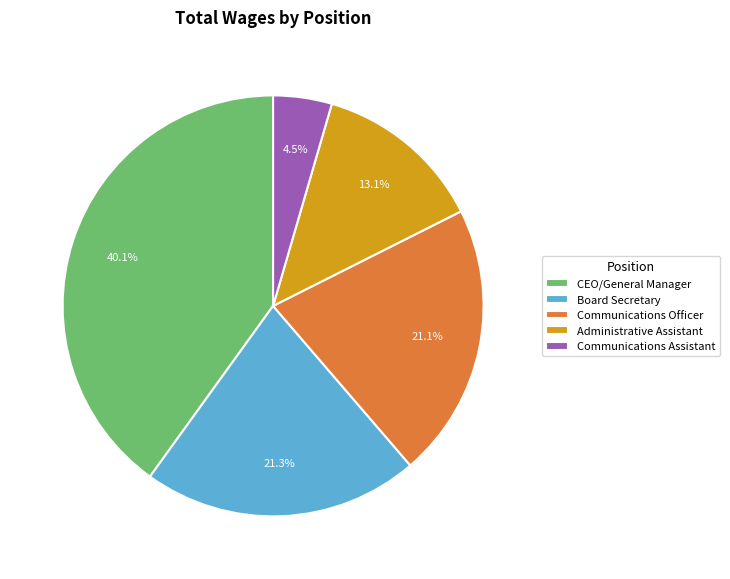

Is there a majority slice in this chart?

No